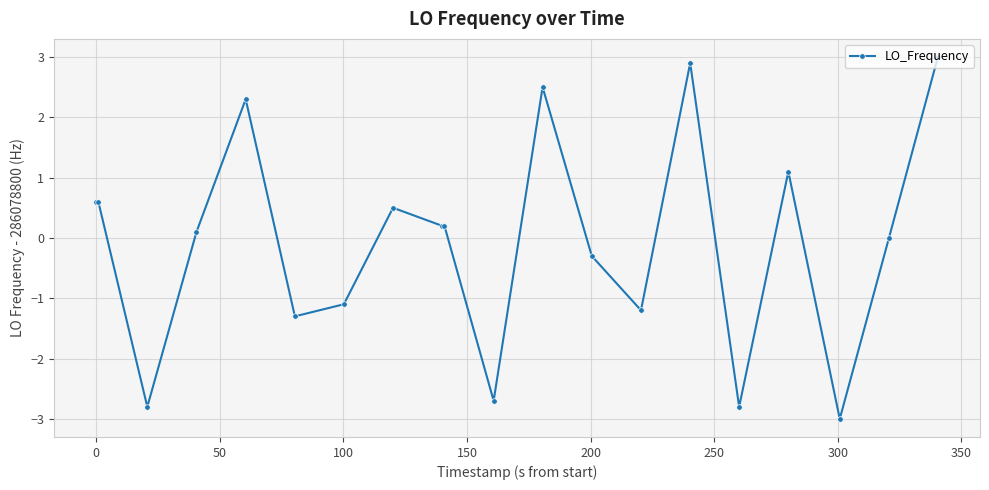

How many categories are shown in the chart?

20